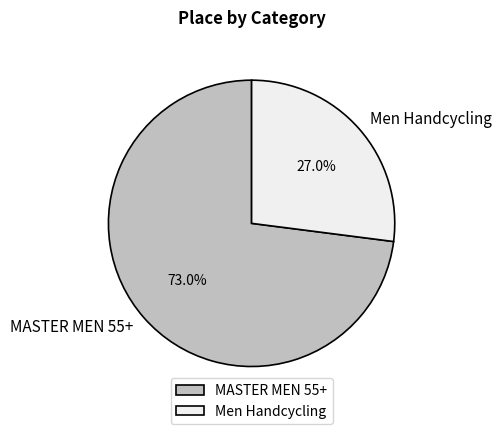

Count the number of slices in the pie.

2